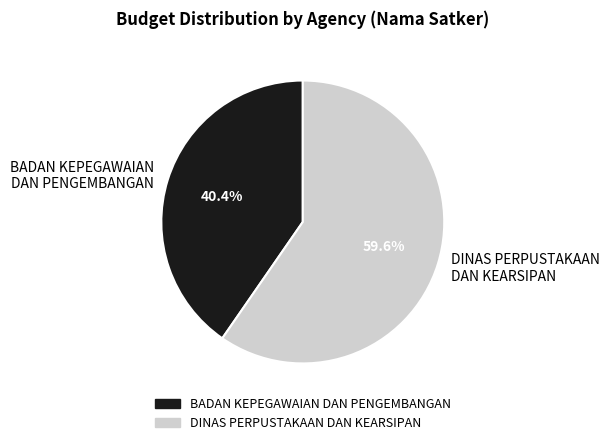

How much of the chart is everything except BADAN KEPEGAWAIAN DAN PENGEMBANGAN?

59.6%